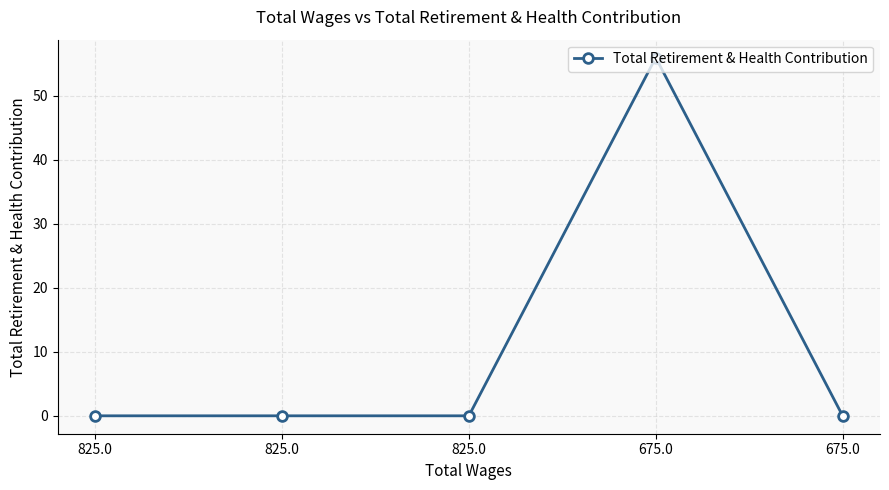

Count the number of data series in this chart.

1